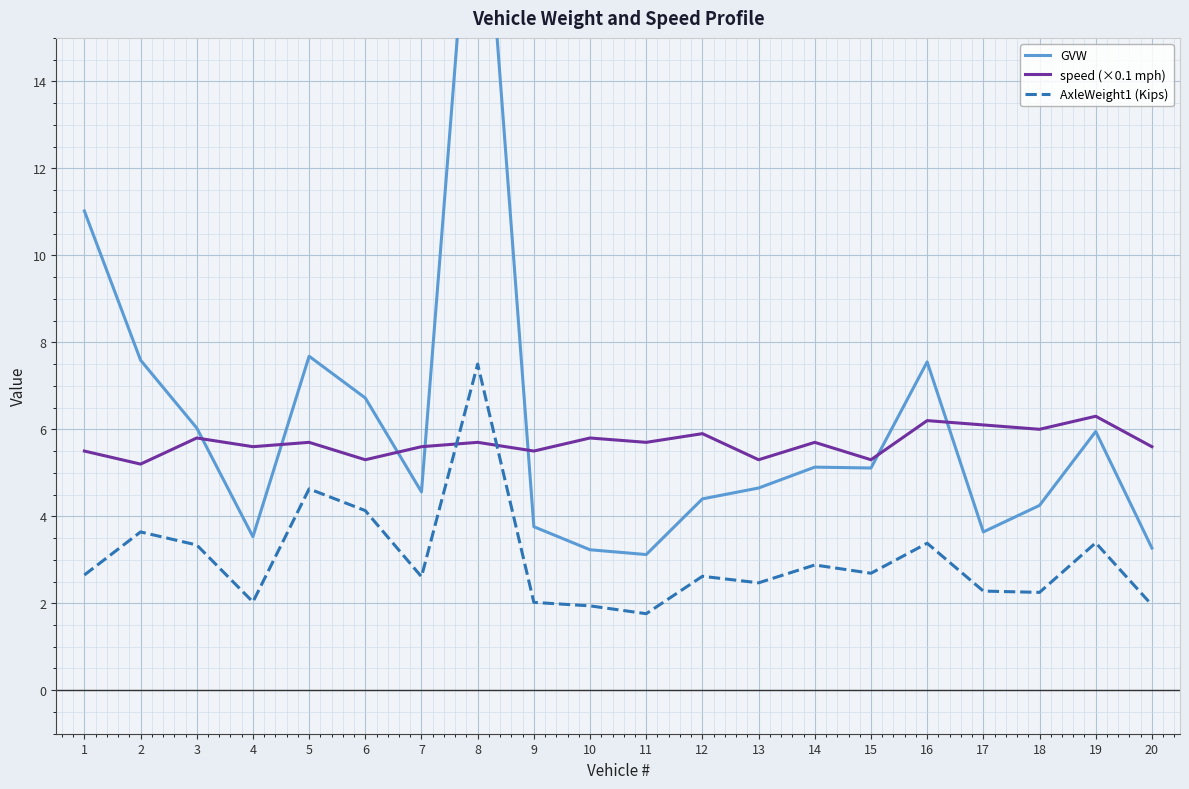

What is the average value of the speed (×0.1 mph) series?

5.7